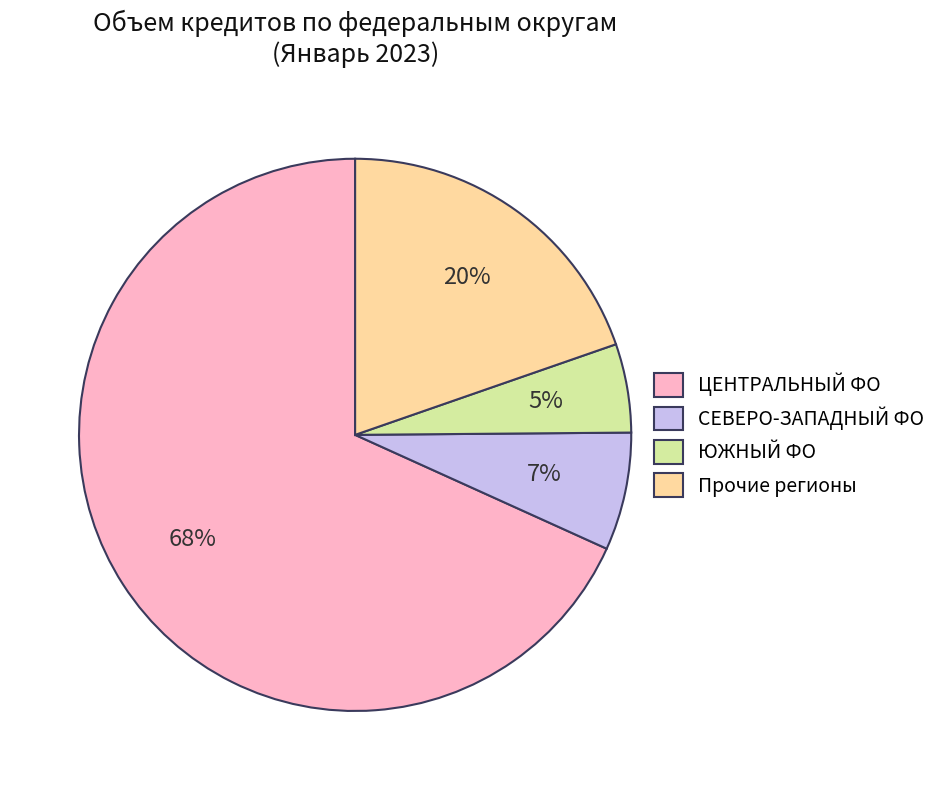

Rank the categories by value from highest to lowest.

ЦЕНТРАЛЬНЫЙ ФО, Прочие регионы, СЕВЕРО-ЗАПАДНЫЙ ФО, ЮЖНЫЙ ФО